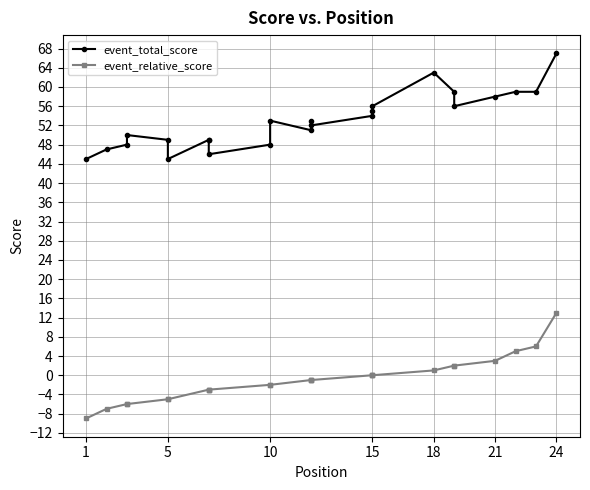

Reading left to right, what are all the values shown in this chart?

event_total_score: 45	47	48	50	49	45	49	49	46	48	53	51	53	52	54	55	56	63	59	56	58	59	59	67
event_relative_score: -9	-7	-6	-6	-5	-5	-3	-3	-3	-2	-2	-1	-1	-1	0	0	0	1	2	2	3	5	6	13